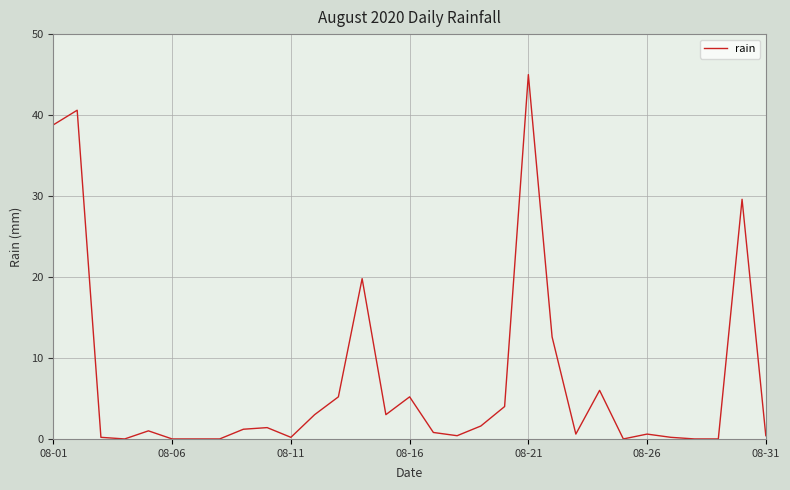

What is the maximum value shown in the chart?

45.0